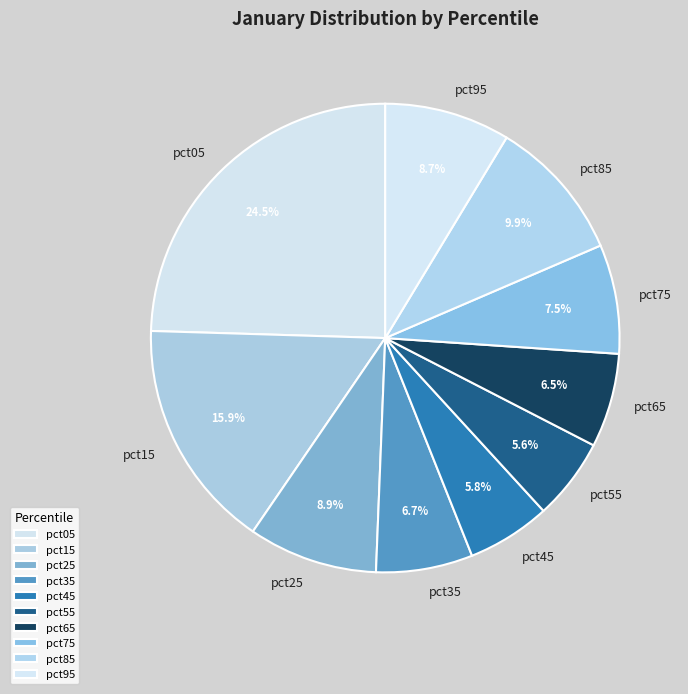

How many slices are in this pie chart?

10